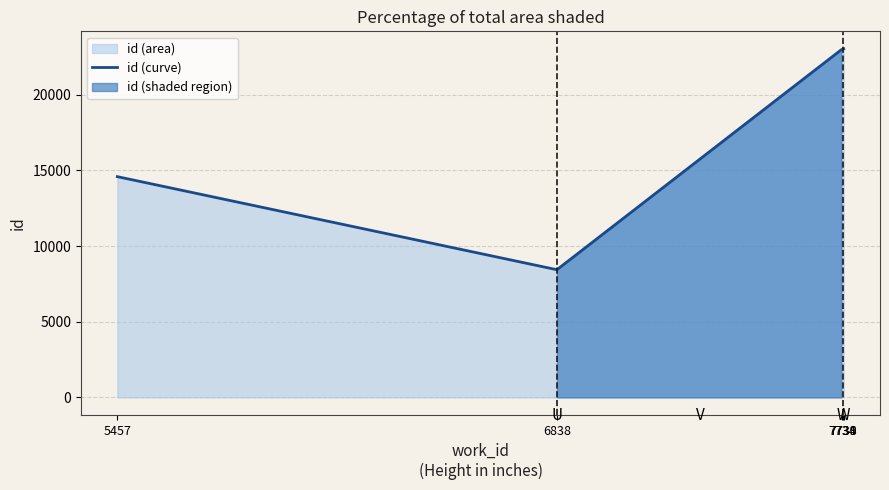

Which label corresponds to the smallest value in the chart?

6838